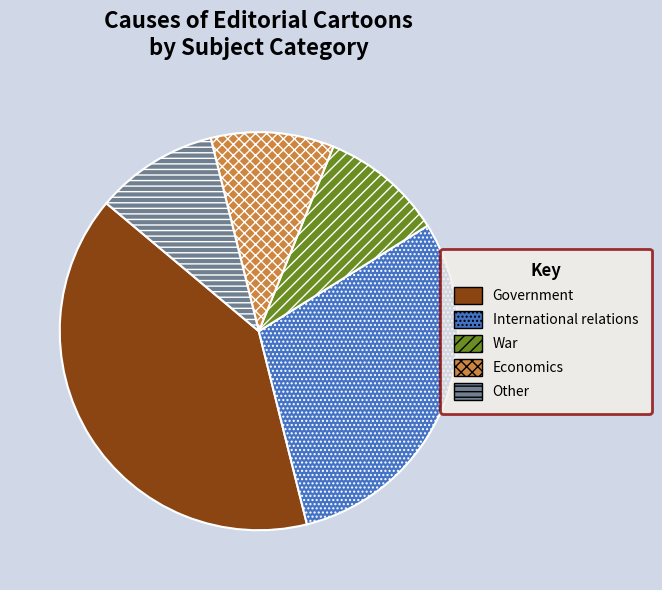

Does War account for over 50% of the chart?

No